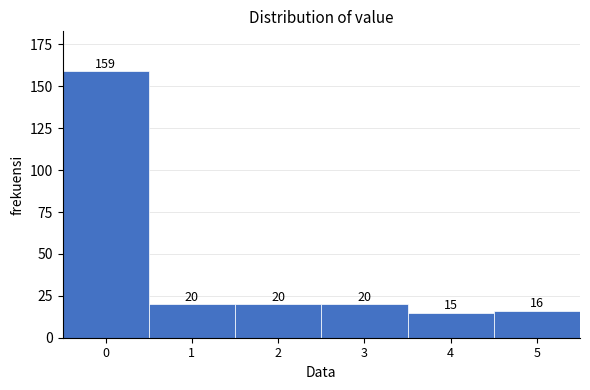

Reading left to right, transcribe this chart: for each bar, give the range it covers on the x-axis and its height.

-0.5 to 0.5: 159
0.5 to 1.5: 20
1.5 to 2.5: 20
2.5 to 3.5: 20
3.5 to 4.5: 15
4.5 to 5.5: 16